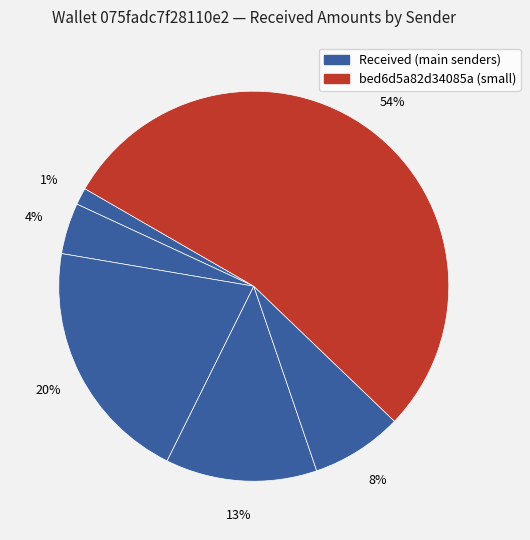

How many slices are in this pie chart?

6